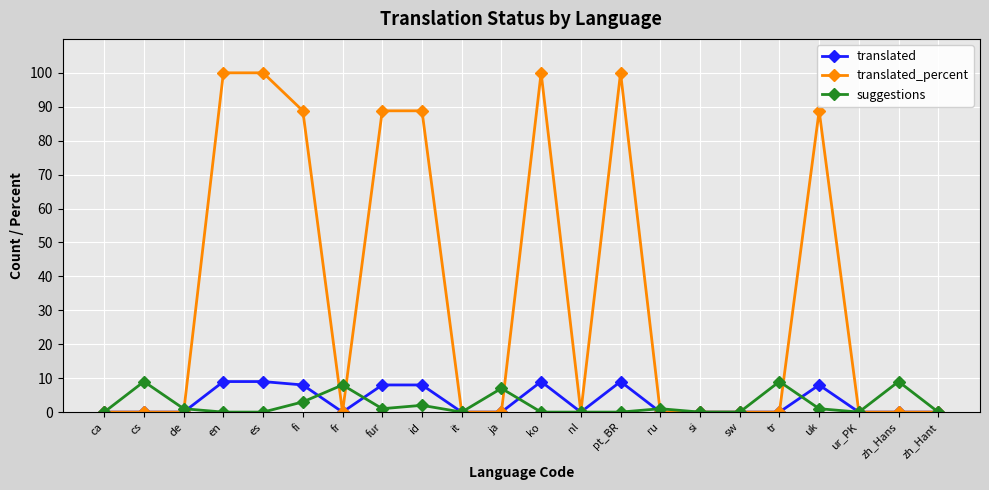

Reading left to right, list all the values displayed in this chart.

translated: ca=0.0	cs=0.0	de=0.0	en=9.0	es=9.0	fi=8.0	fr=0.0	fur=8.0	id=8.0	it=0.0	ja=0.0	ko=9.0	nl=0.0	pt_BR=9.0	ru=0.0	si=0.0	sw=0.0	tr=0.0	uk=8.0	ur_PK=0.0	zh_Hans=0.0	zh_Hant=0.0
translated_percent: ca=0.0	cs=0.0	de=0.0	en=100.0	es=100.0	fi=88.8	fr=0.0	fur=88.8	id=88.8	it=0.0	ja=0.0	ko=100.0	nl=0.0	pt_BR=100.0	ru=0.0	si=0.0	sw=0.0	tr=0.0	uk=88.8	ur_PK=0.0	zh_Hans=0.0	zh_Hant=0.0
suggestions: ca=0.0	cs=9.0	de=1.0	en=0.0	es=0.0	fi=3.0	fr=8.0	fur=1.0	id=2.0	it=0.0	ja=7.0	ko=0.0	nl=0.0	pt_BR=0.0	ru=1.0	si=0.0	sw=0.0	tr=9.0	uk=1.0	ur_PK=0.0	zh_Hans=9.0	zh_Hant=0.0